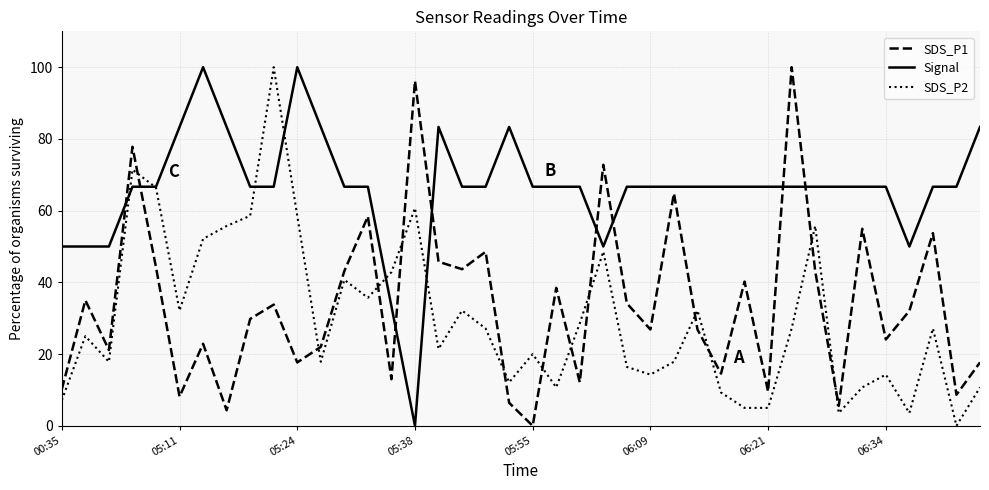

Which series has the largest total across all categories?

Signal